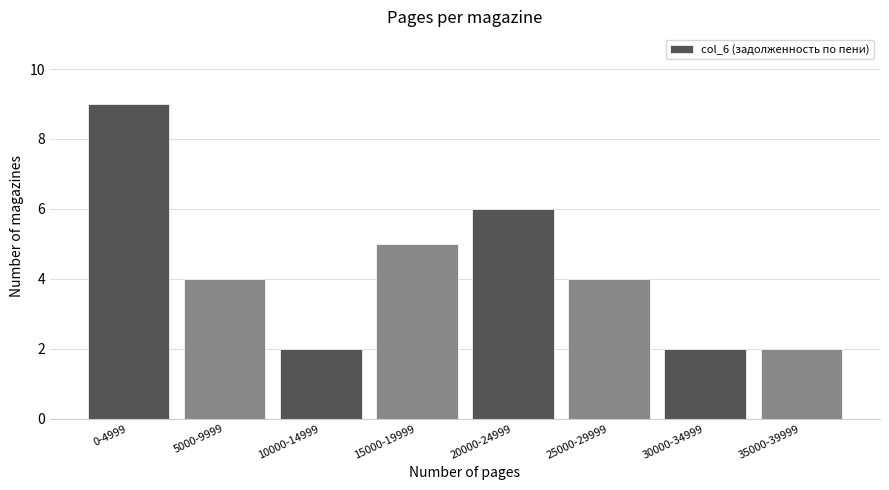

Reading left to right, extract all data points from this chart.

9	4	2	5	6	4	2	2